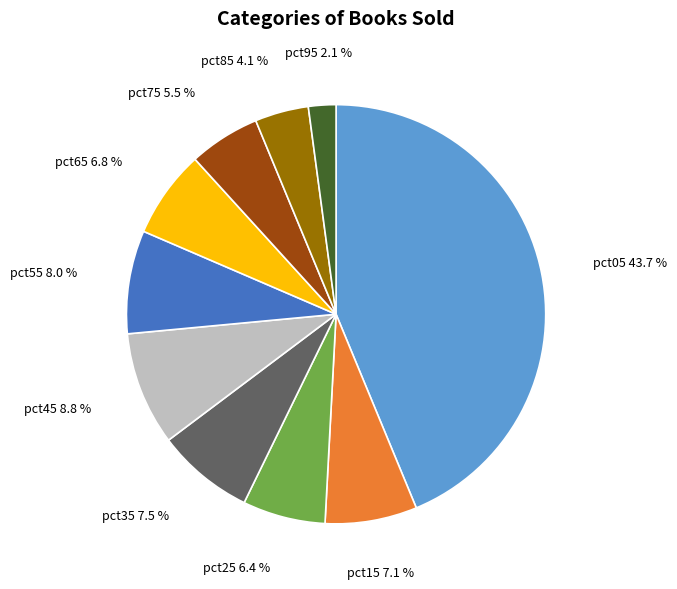

True or false: pct15 accounts for 7% of the total.

True